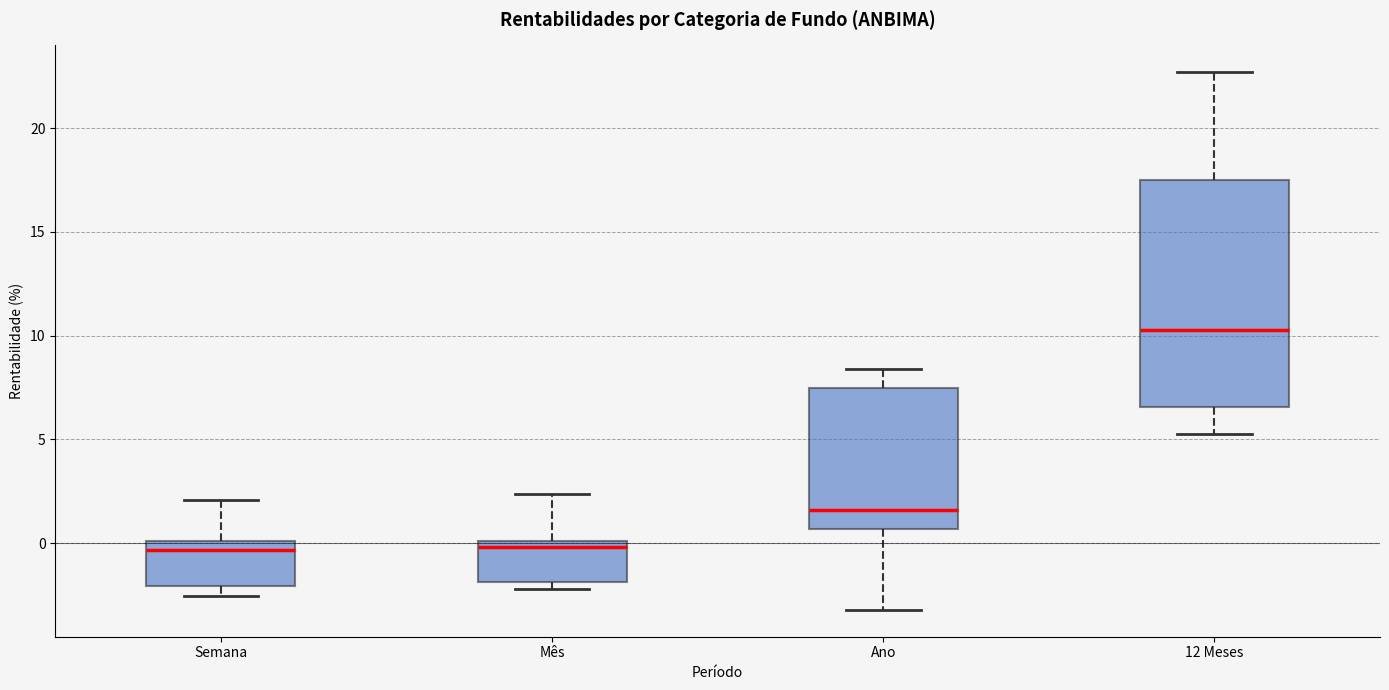

Reading left to right, transcribe this box plot: for each box, give where its median line is, the range the box spans, and where its two whiskers end, as read against the y-axis. The values are not printed on the chart, so give them approximately, as read against the axis.

Semana: median -0.5, box -2.0 to 0.0, whiskers -2.5 to 2.0
Mês: median 0.0 (just below the box's upper edge), box -2.0 to 0.0, whiskers -2.0 (just below the box's lower edge) to 2.5
Ano: median 1.5, box 0.5 to 7.5, whiskers -3.0 to 8.5
12 Meses: median 10.5, box 6.5 to 17.5, whiskers 5.5 to 22.5